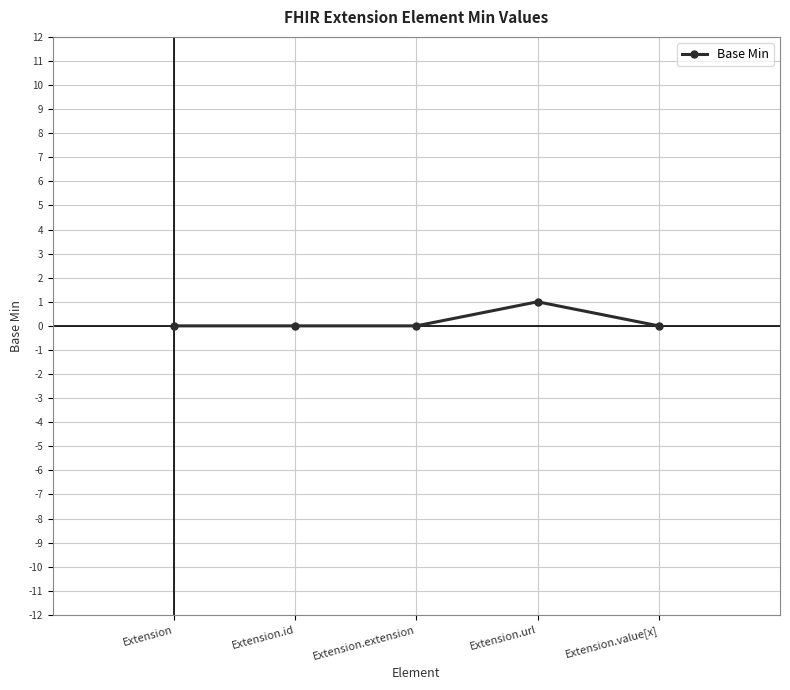

What is the sum of all values?

1